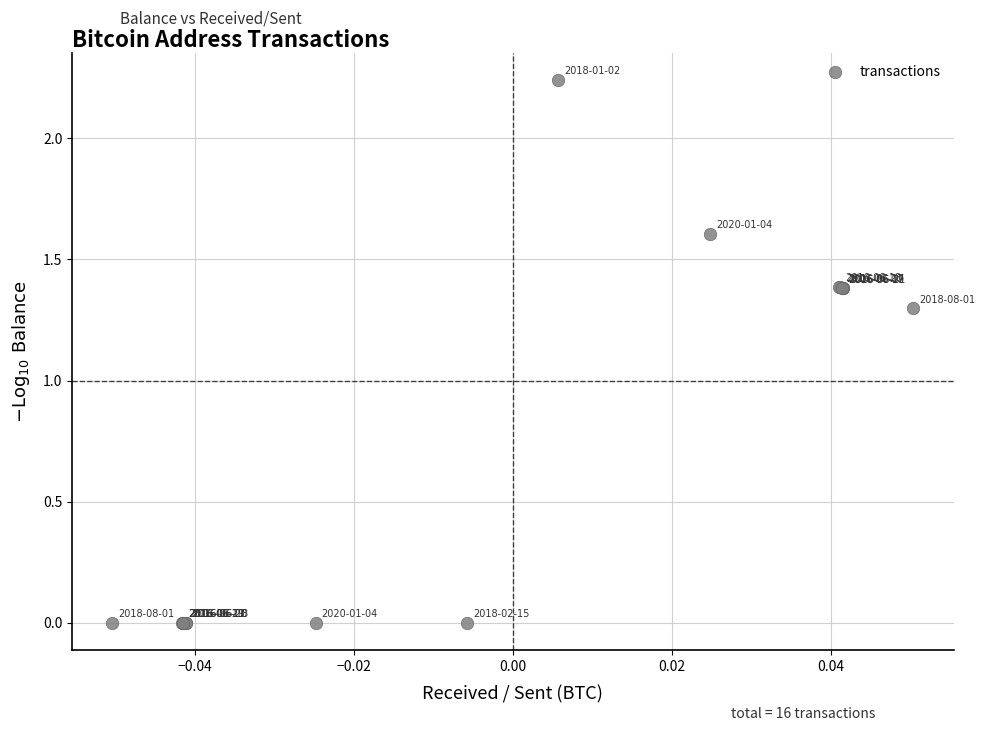

What Y value in the scatter plot is closest to 1?

1.3